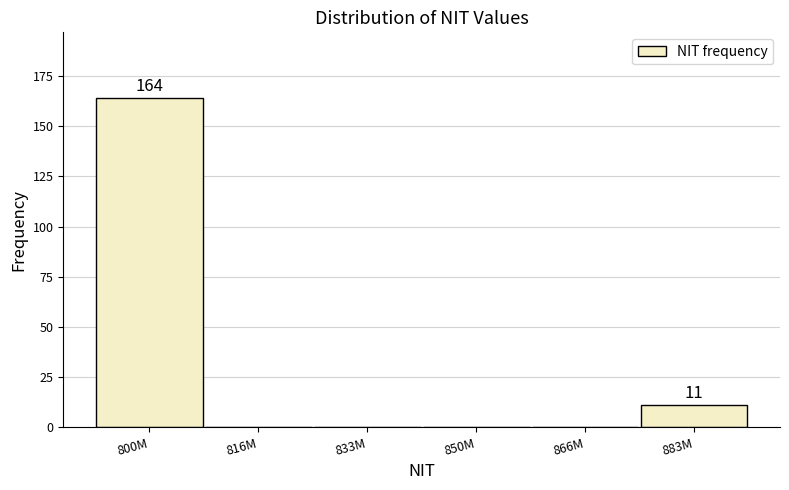

Reading left to right, what are all the values shown in this chart?

800M=164	816M=0	833M=0	850M=0	866M=0	883M=11